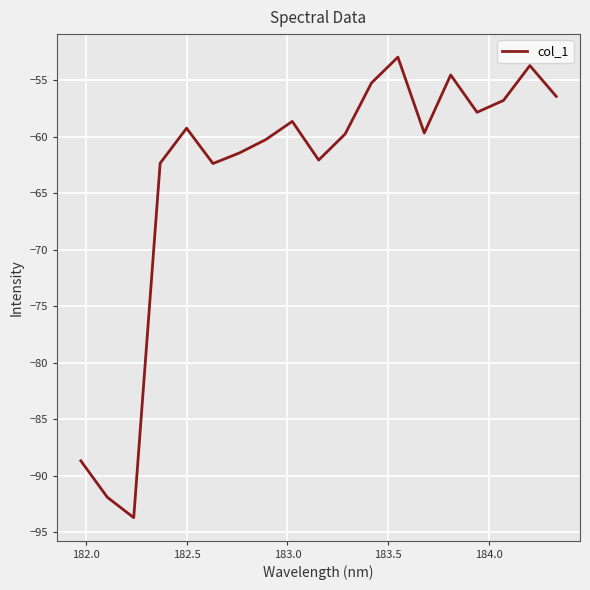

What is the smallest value displayed?

-93.7